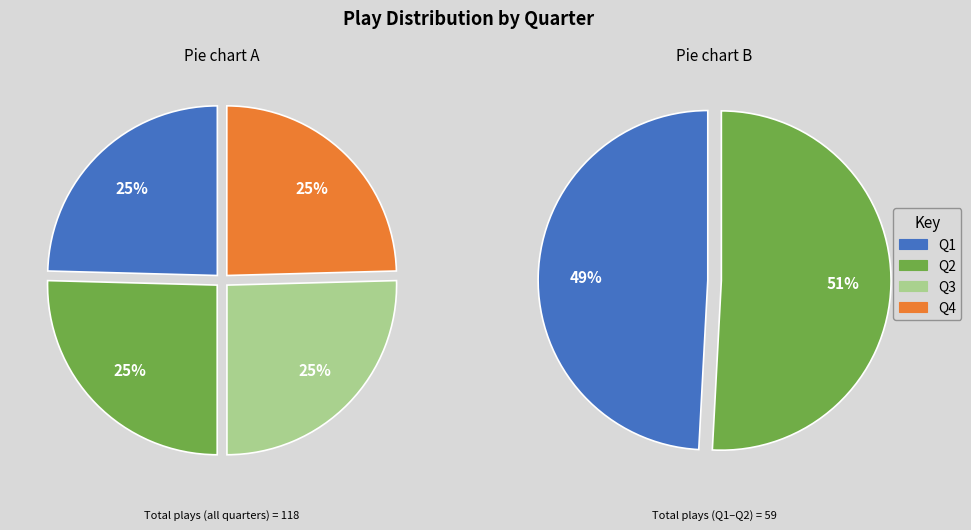

What percentage is the Q1 slice, to the nearest percent?

25%